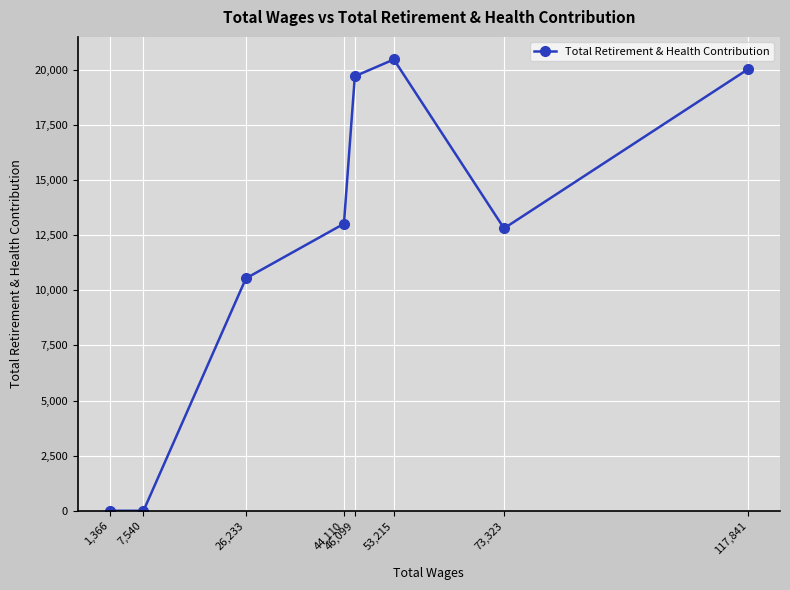

What is the difference between the maximum and second lowest values?

20470